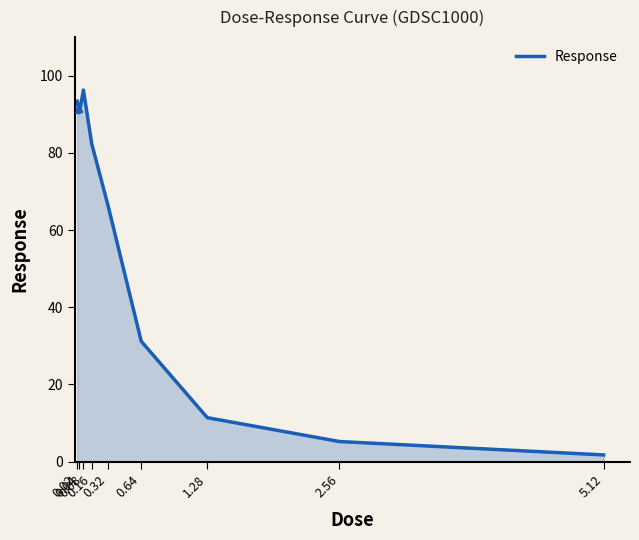

At which label does the data first exceed 66?

0.02